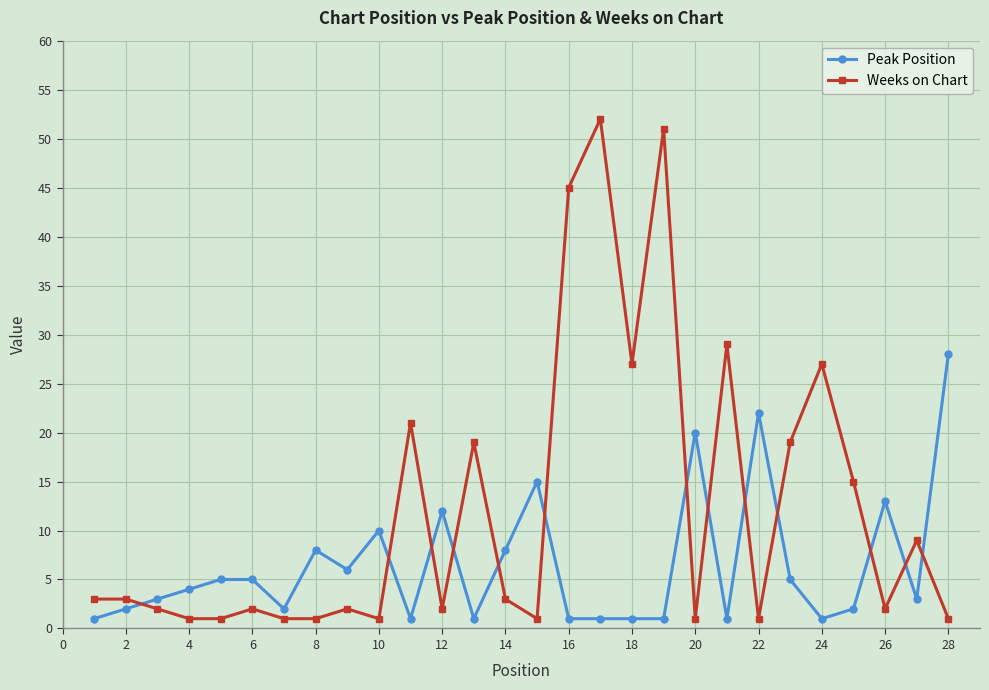

True or false: Weeks on Chart has more than 0 points higher than both neighbors.

True